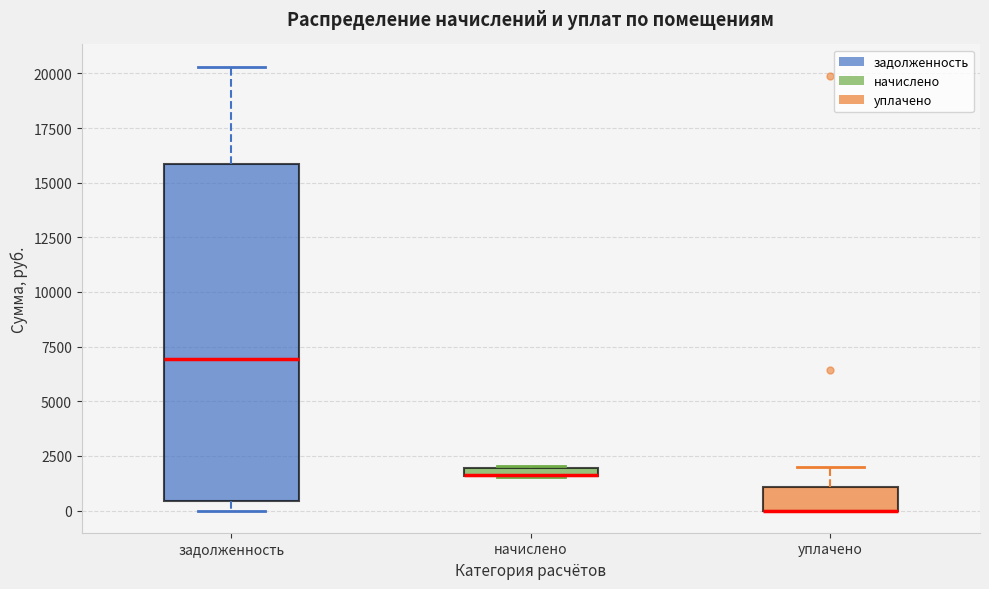

Which box is the tallest, from its lower edge to its upper edge?

задолженность